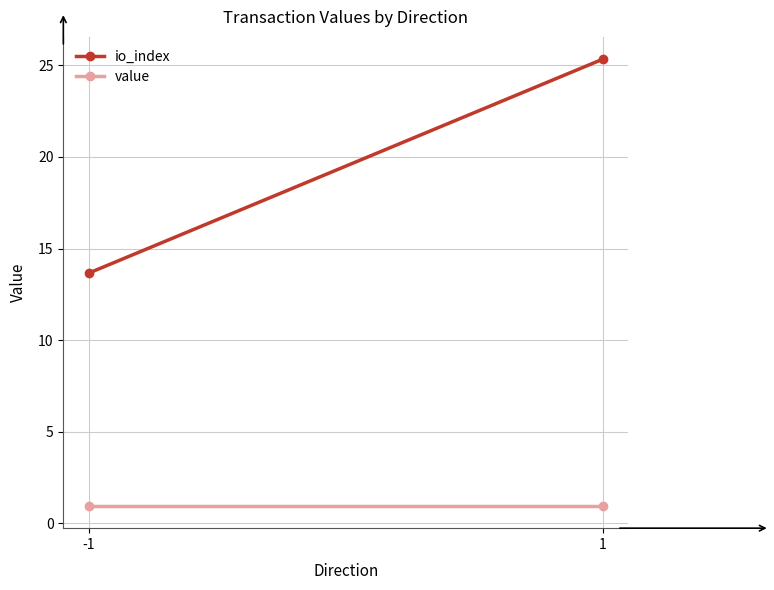

How many lines are shown in the chart?

2